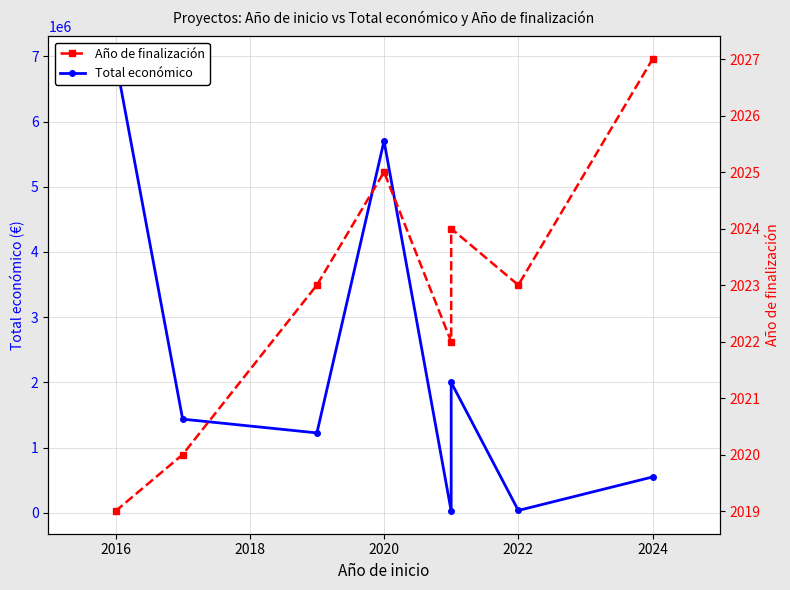

At how many categories does at least one series exceed 1923663?

3